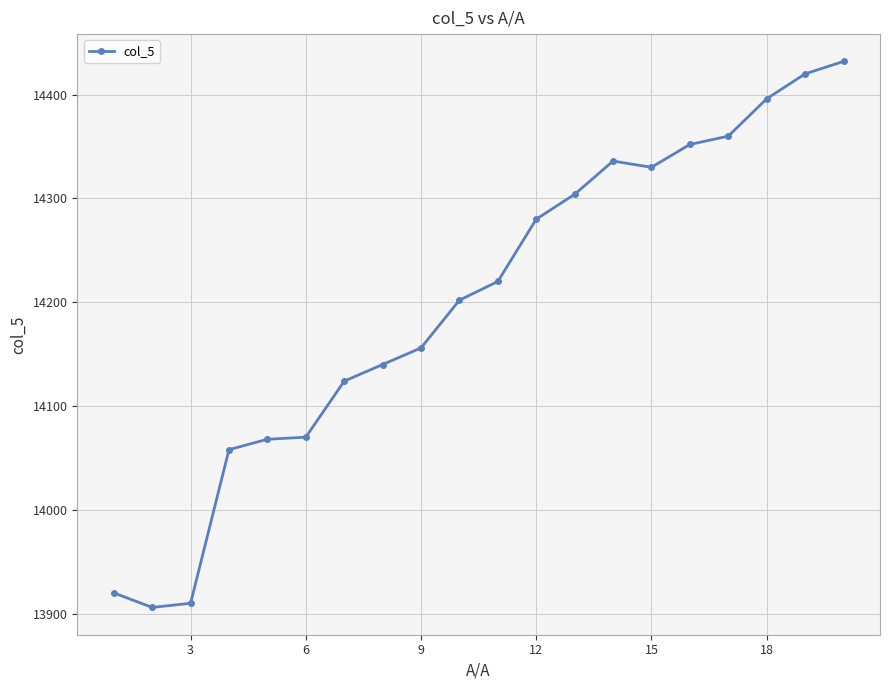

How many data points does each series have?

20